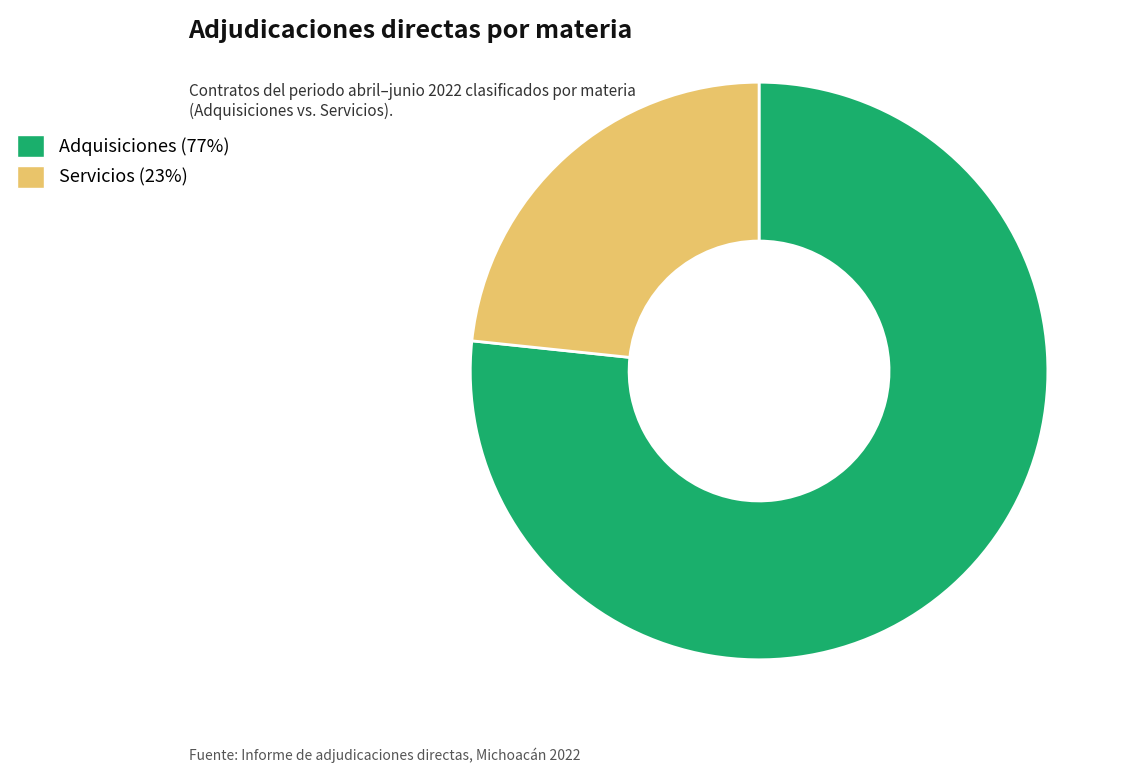

Rank the categories by value from highest to lowest.

Adquisiciones, Servicios